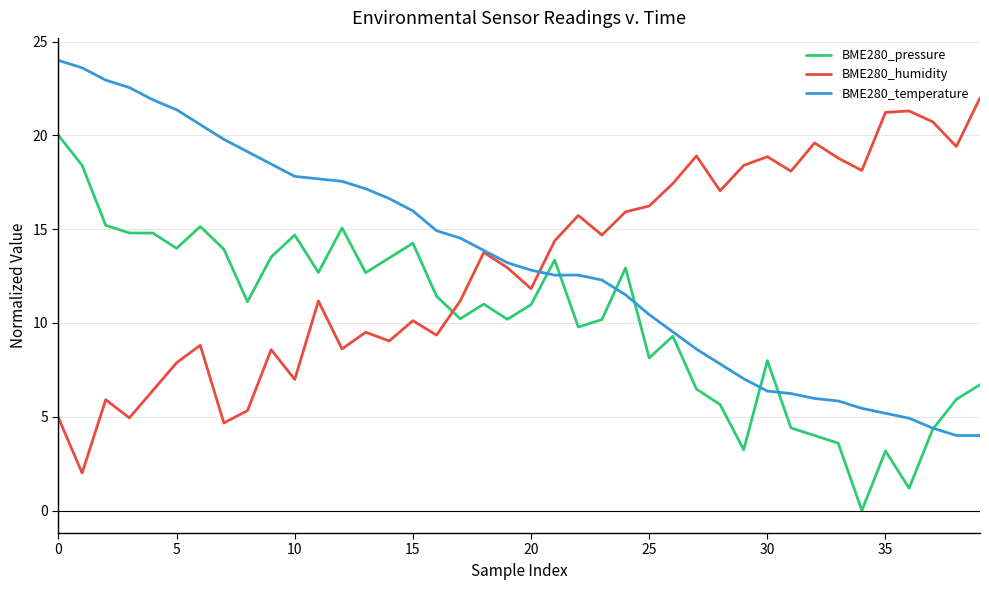

After their last crossing, which series has the higher values: BME280_pressure or BME280_humidity?

BME280_humidity